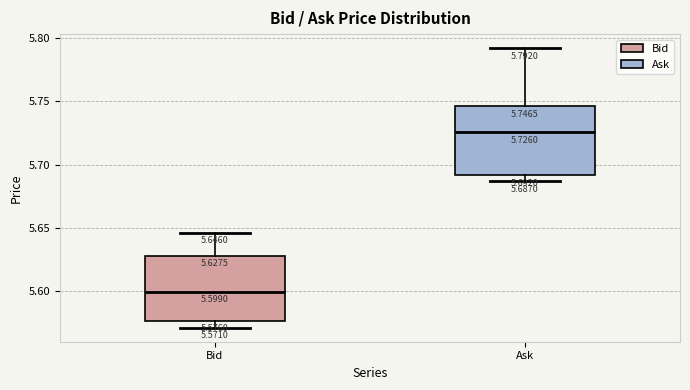

Which box has the highest median line?

Ask